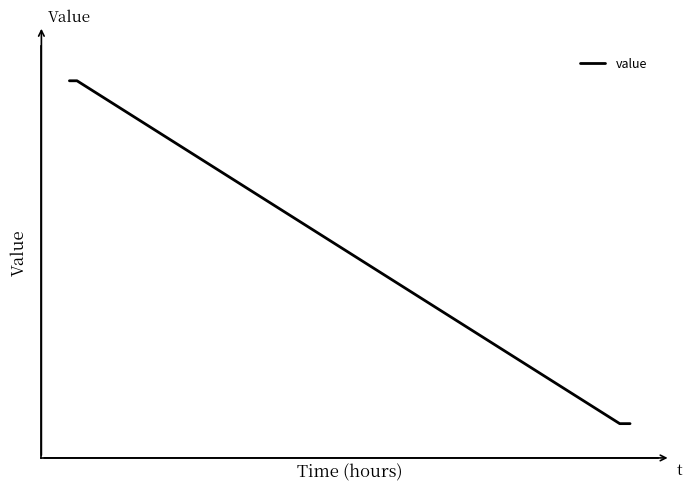

Does the chart have visible grid lines?

No